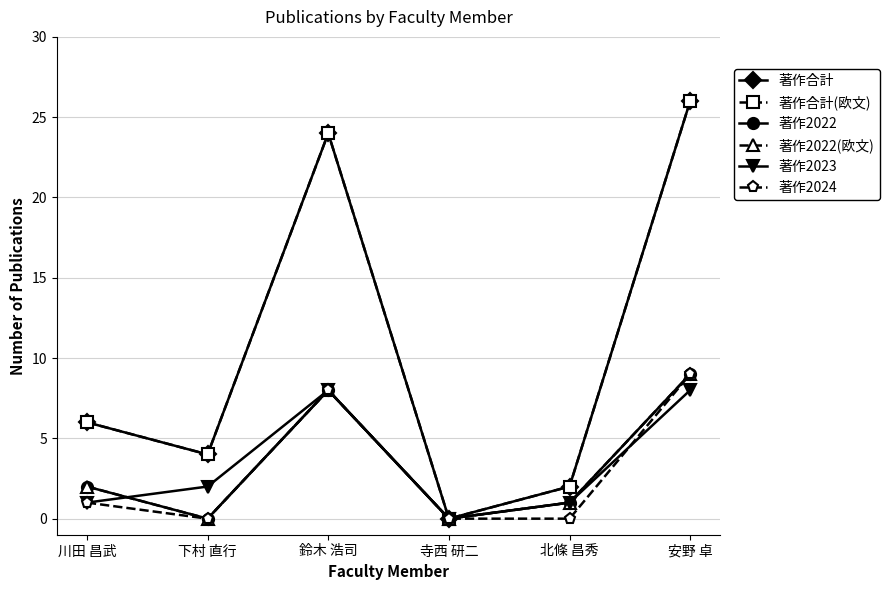

Reading right to left, extract all data points from this chart.

著作合計: 安野 卓=26	北條 昌秀=2	寺西 研二=0	鈴木 浩司=24	下村 直行=4	川田 昌武=6
著作合計(欧文): 安野 卓=26	北條 昌秀=2	寺西 研二=0	鈴木 浩司=24	下村 直行=4	川田 昌武=6
著作2022: 安野 卓=9	北條 昌秀=1	寺西 研二=0	鈴木 浩司=8	下村 直行=0	川田 昌武=2
著作2022(欧文): 安野 卓=9	北條 昌秀=1	寺西 研二=0	鈴木 浩司=8	下村 直行=0	川田 昌武=2
著作2023: 安野 卓=8	北條 昌秀=1	寺西 研二=0	鈴木 浩司=8	下村 直行=2	川田 昌武=1
著作2024: 安野 卓=9	北條 昌秀=0	寺西 研二=0	鈴木 浩司=8	下村 直行=0	川田 昌武=1